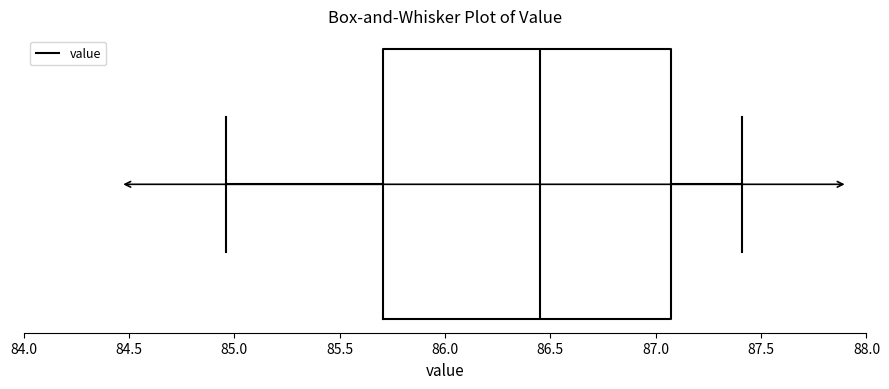

Transcribe this box plot: give where the median line is, the range the box spans, and where the two whiskers end, as read against the x-axis. The values are not printed on the chart, so give them approximately, as read against the axis.

median 86.45, box 85.70 to 87.05, whiskers 84.95 to 87.40